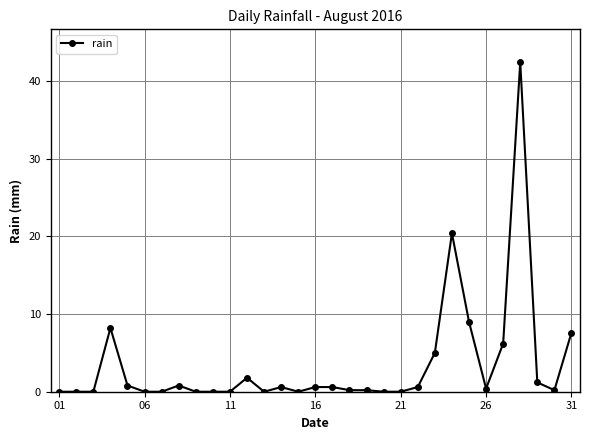

What is the average value?

3.4